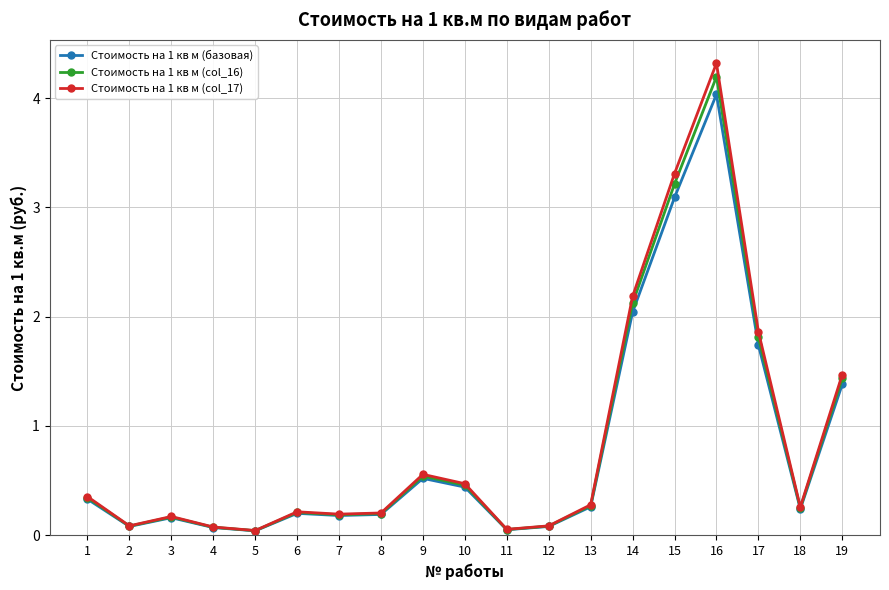

How many distinct data groups are displayed?

3